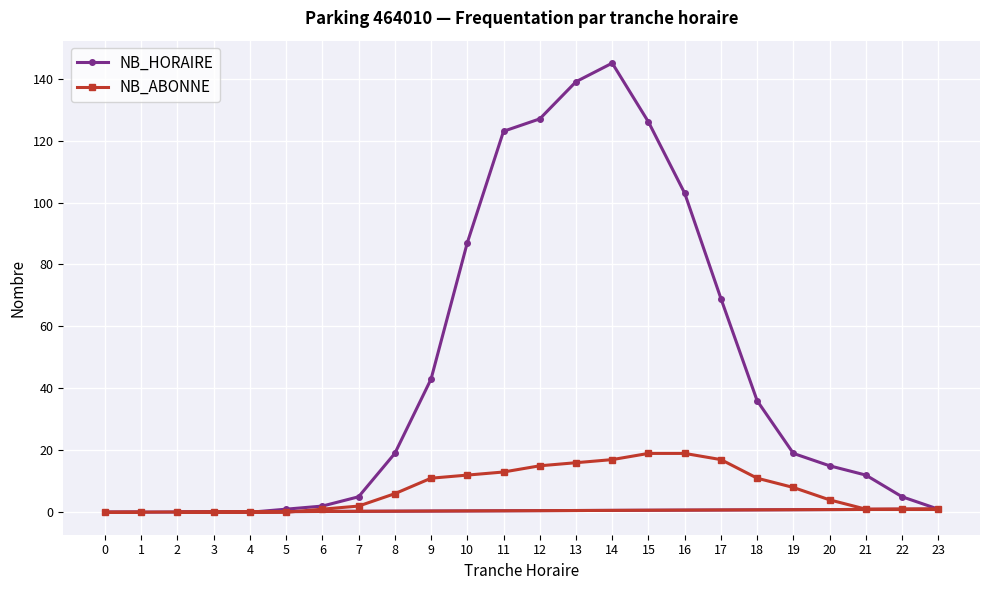

What is the difference between the second highest and second lowest values in the NB_ABONNE series?

19